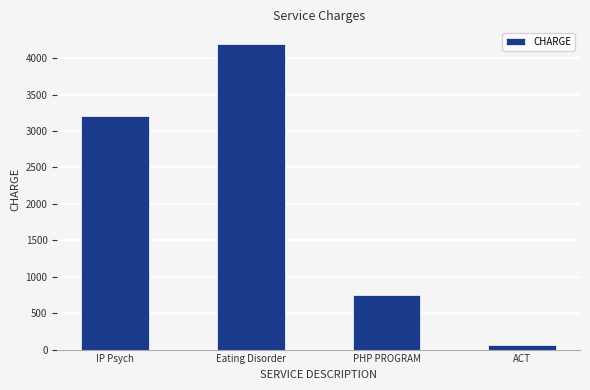

Count the number of categories in the chart.

4